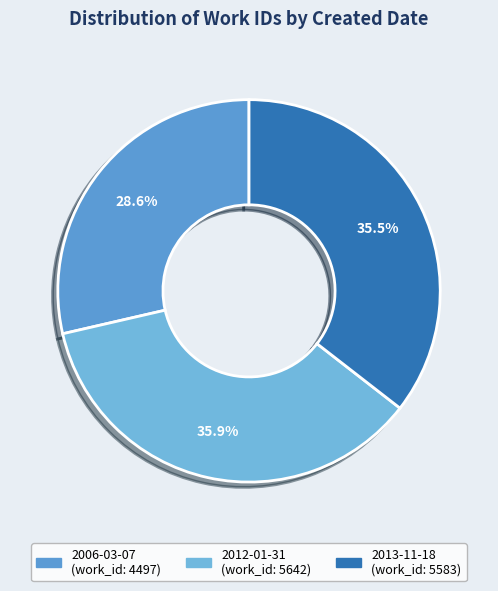

How many slices are in this pie chart?

3